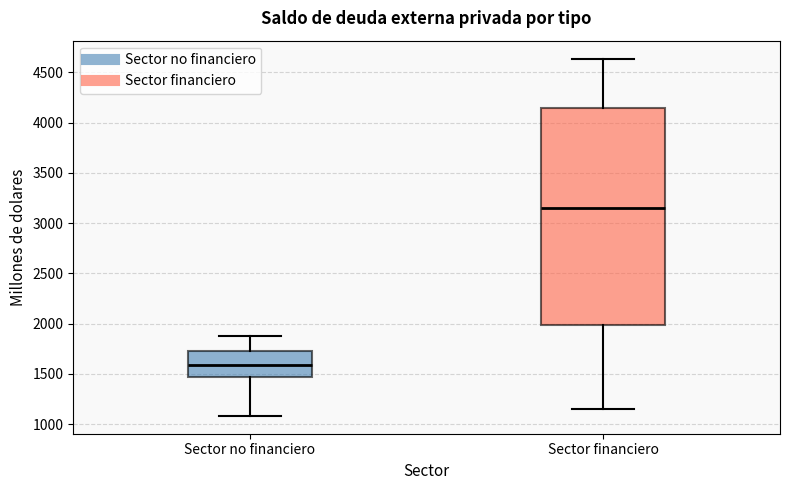

Which box is the tallest, from its lower edge to its upper edge?

Sector financiero